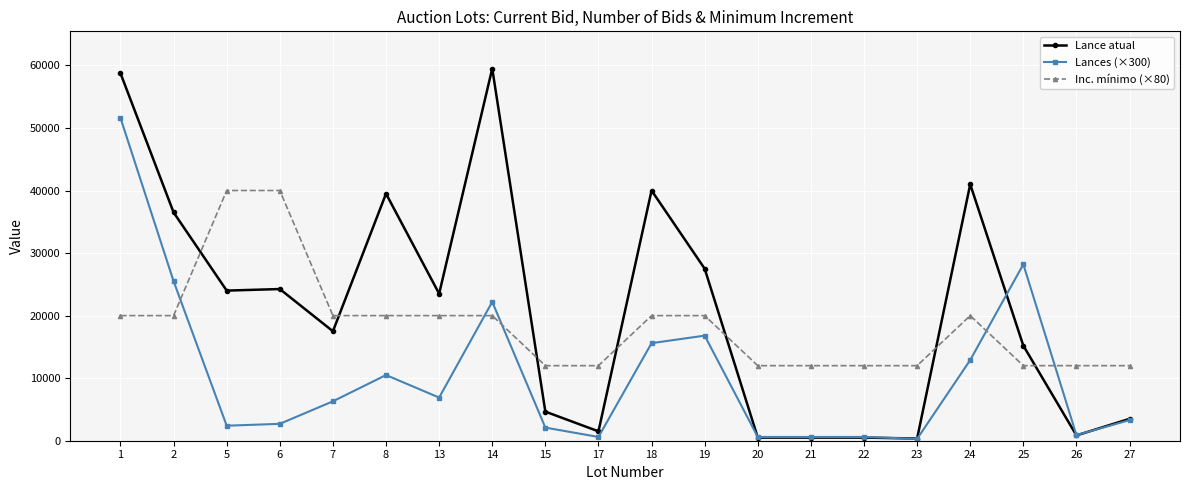

Is it true that Lance atual equals 29726 at 7?

False